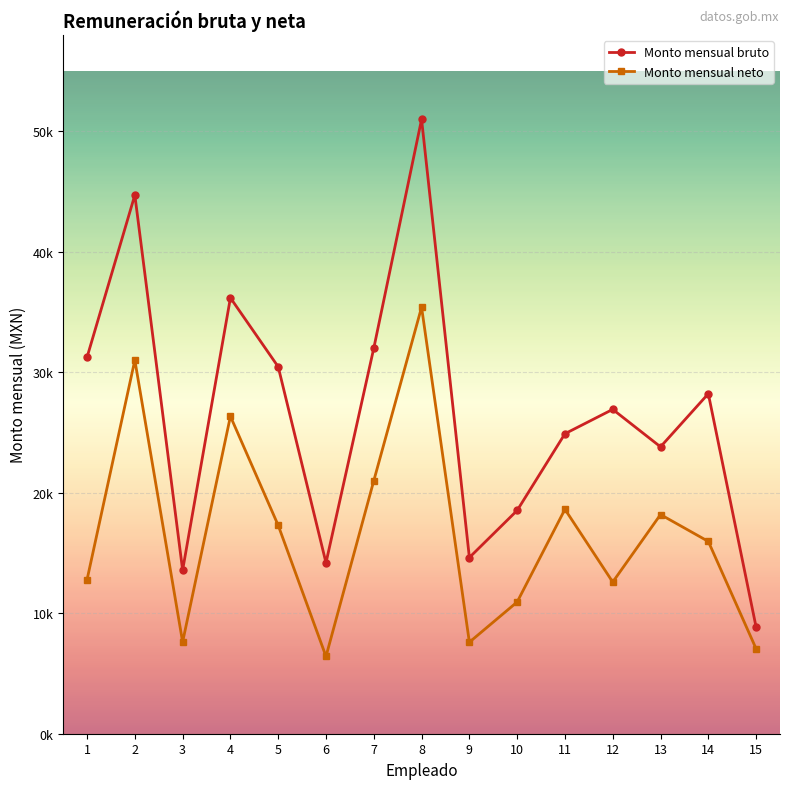

Reading left to right, what are all the values shown in this chart?

Monto mensual bruto: 31251.5	44714.8	13575.5	36183.5	30459.6	14187.6	32004.3	51001.4	14625.9	18534.4	24903.0	26923.7	23815.0	28224.5	8850.7
Monto mensual neto: 12786.2	31011.9	7610.2	26350.0	17296.5	6415.2	21001.1	35405.1	7596.3	10935.2	18629.8	12590.6	18193.2	15962.7	7054.6